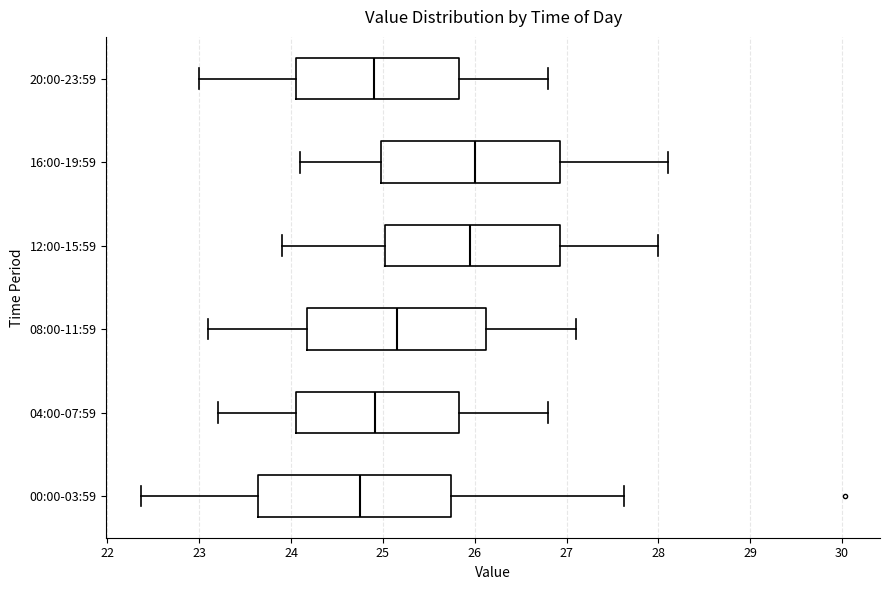

Which box is the widest, from its left edge to its right edge?

00:00-03:59